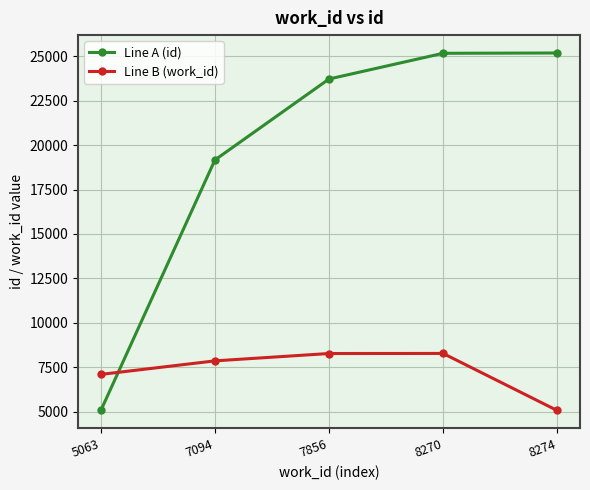

Between 7094 and 8274, which series saw the biggest shift?

Line A (id)